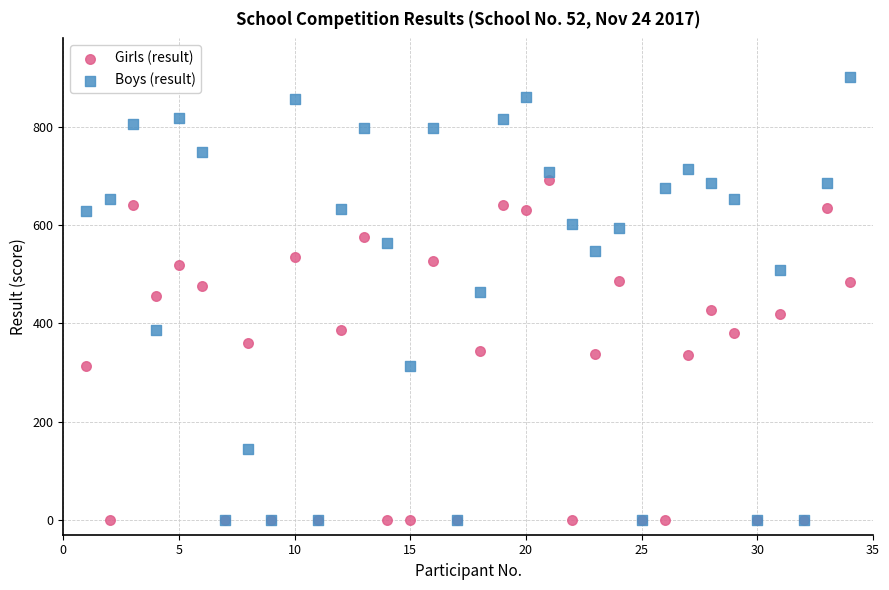

Which series contains the highest Y value?

Boys (result)